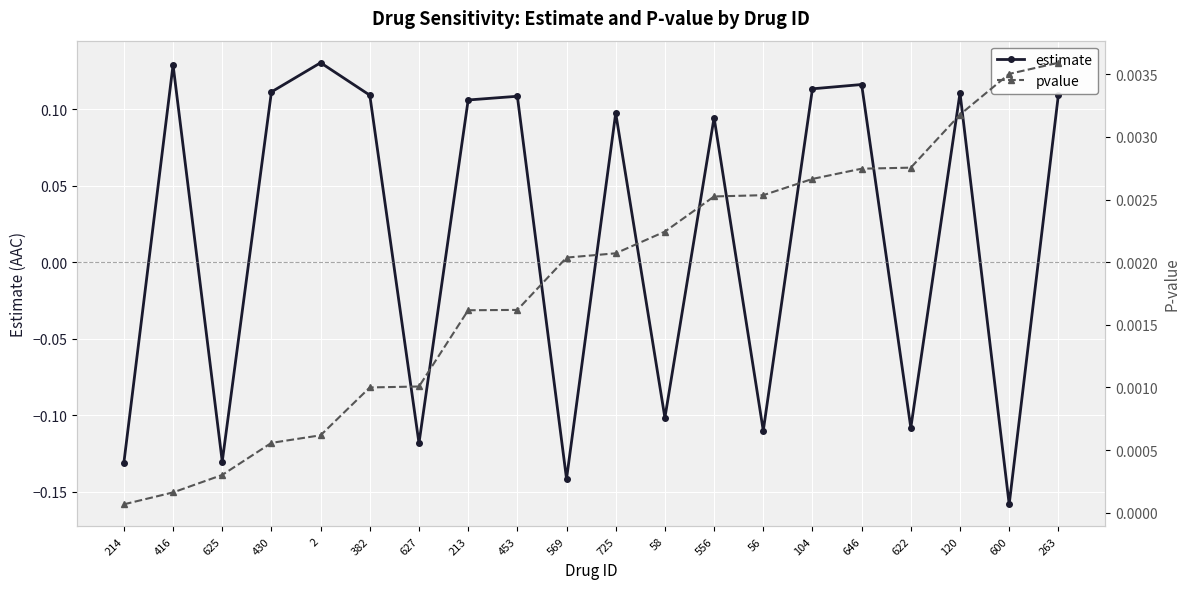

What is the label of the 9th point from the right?

58